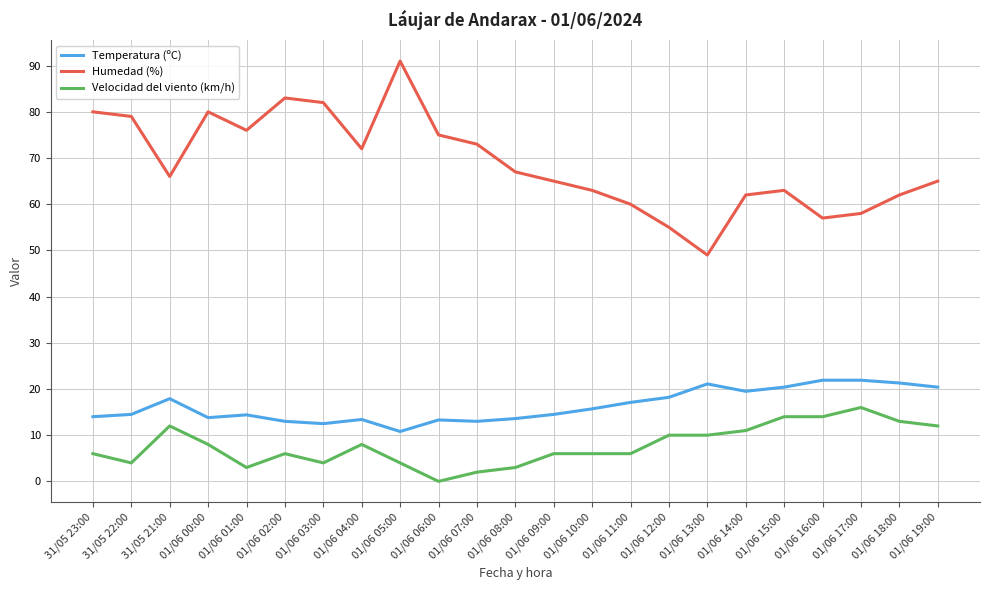

Where is the first local minimum for Humedad (%)?

31/05 21:00